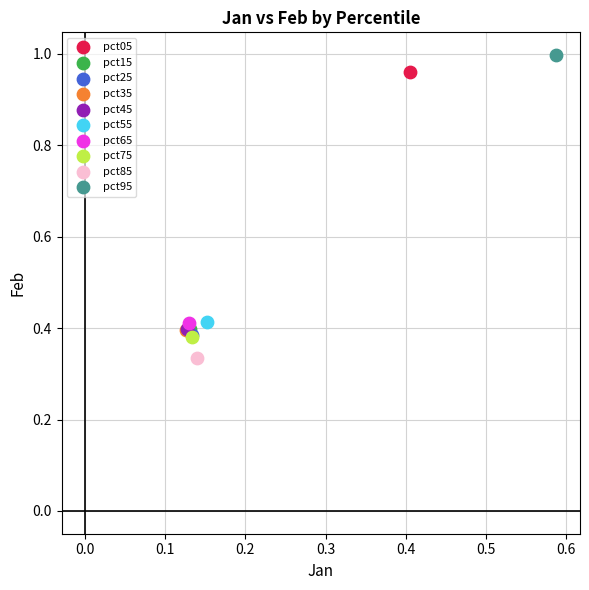

Which series contains the lowest Y value?

pct85